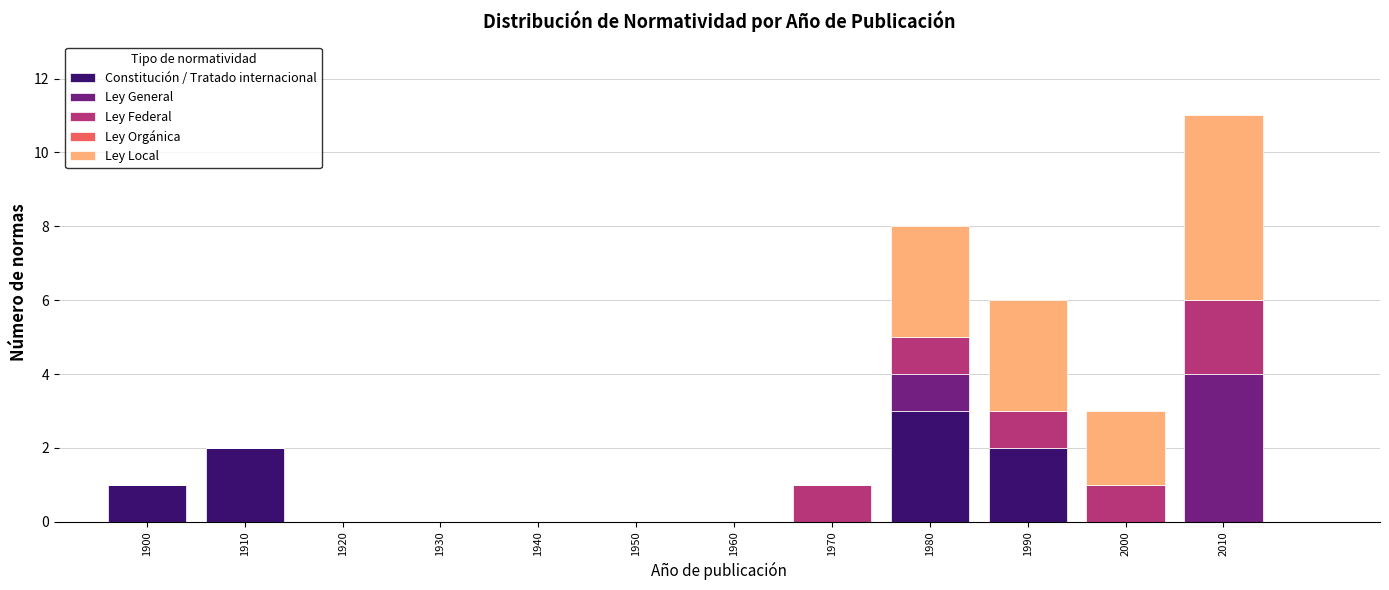

The Constitución / Tratado internacional series shows 1 at 1960. True or false?

False